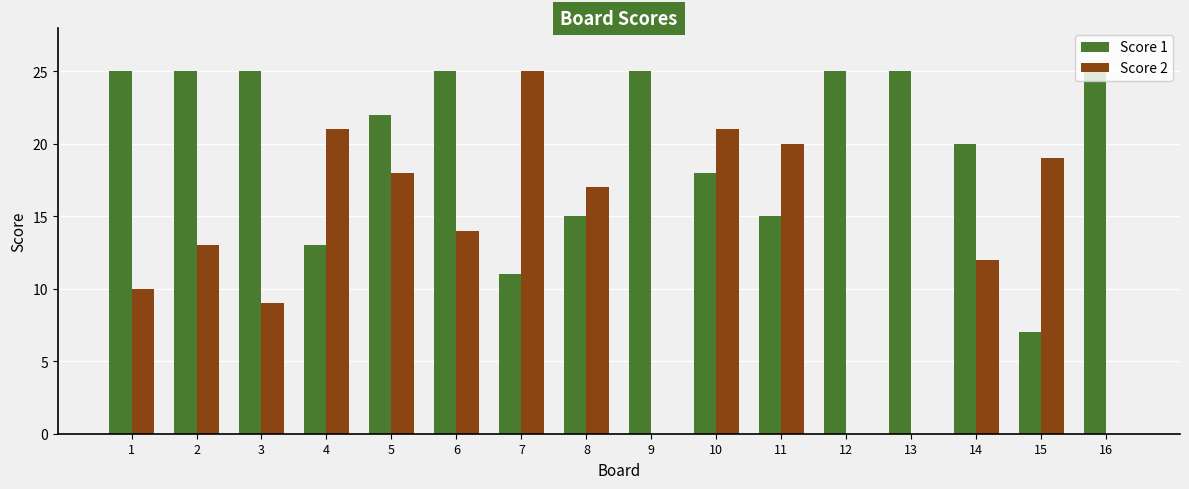

At which category is the sum across all series the highest?

5